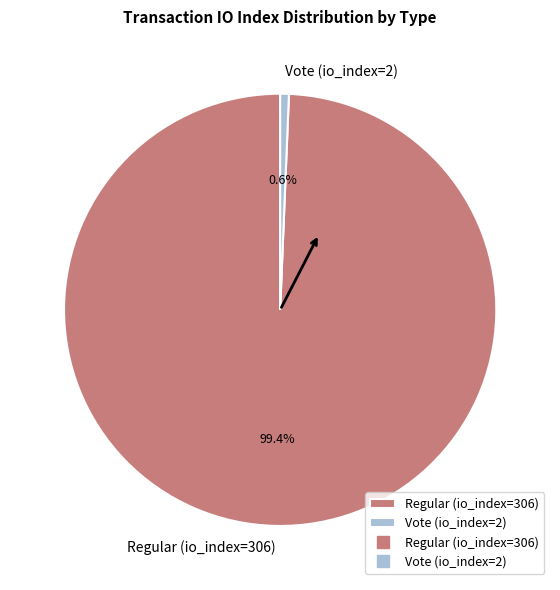

To the nearest percent, what is the combined percentage of Regular (io_index=306) and Vote (io_index=2)?

100%